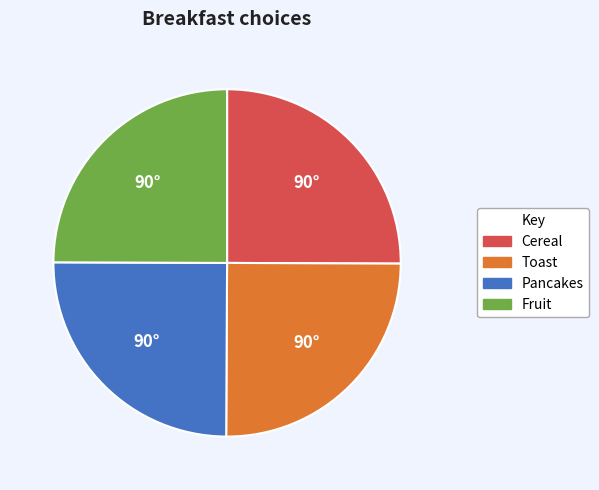

How many segments does this pie chart have?

4